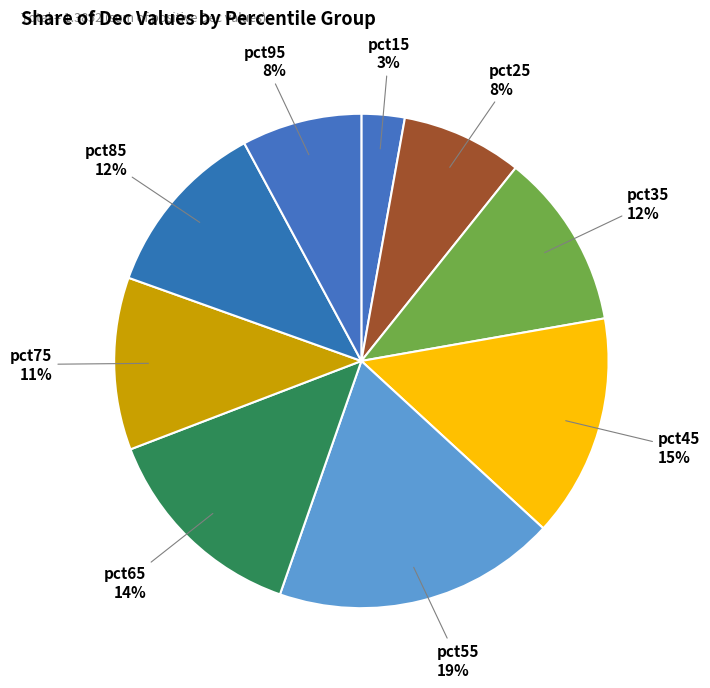

How many slices are in this pie chart?

9